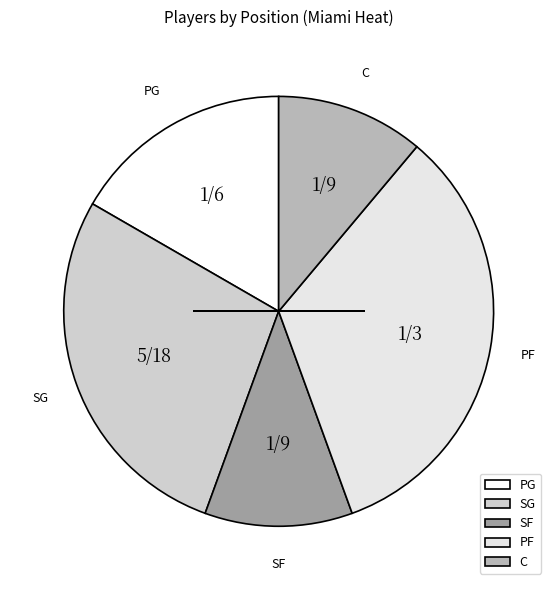

How many slices are in this pie chart?

5